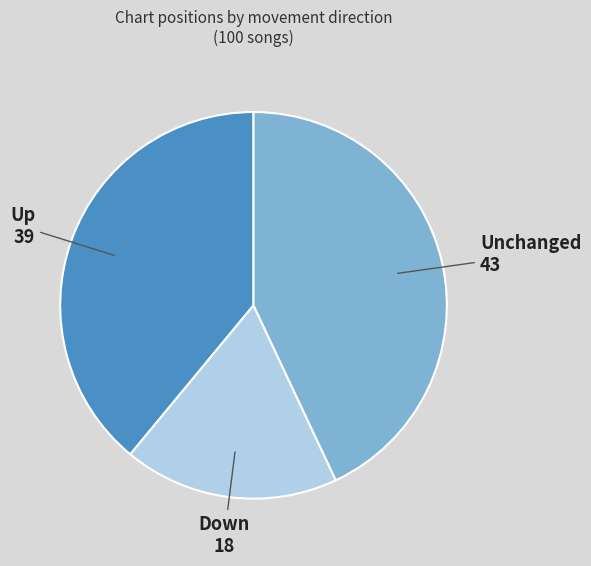

Does any single category account for the majority?

No